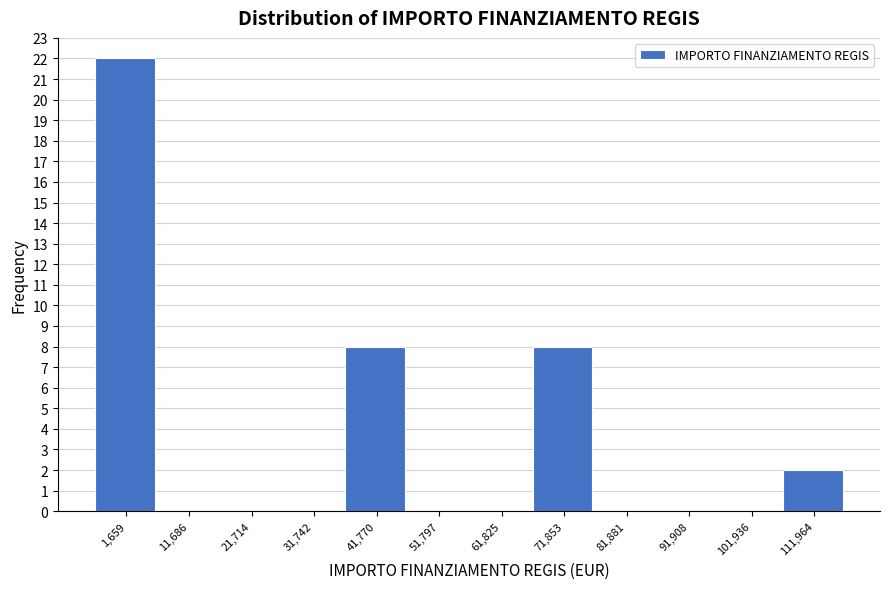

Reading left to right, extract all data points from this chart.

1,659=22	11,686=0	21,714=0	31,742=0	41,770=8	51,797=0	61,825=0	71,853=8	81,881=0	91,908=0	101,936=0	111,964=2